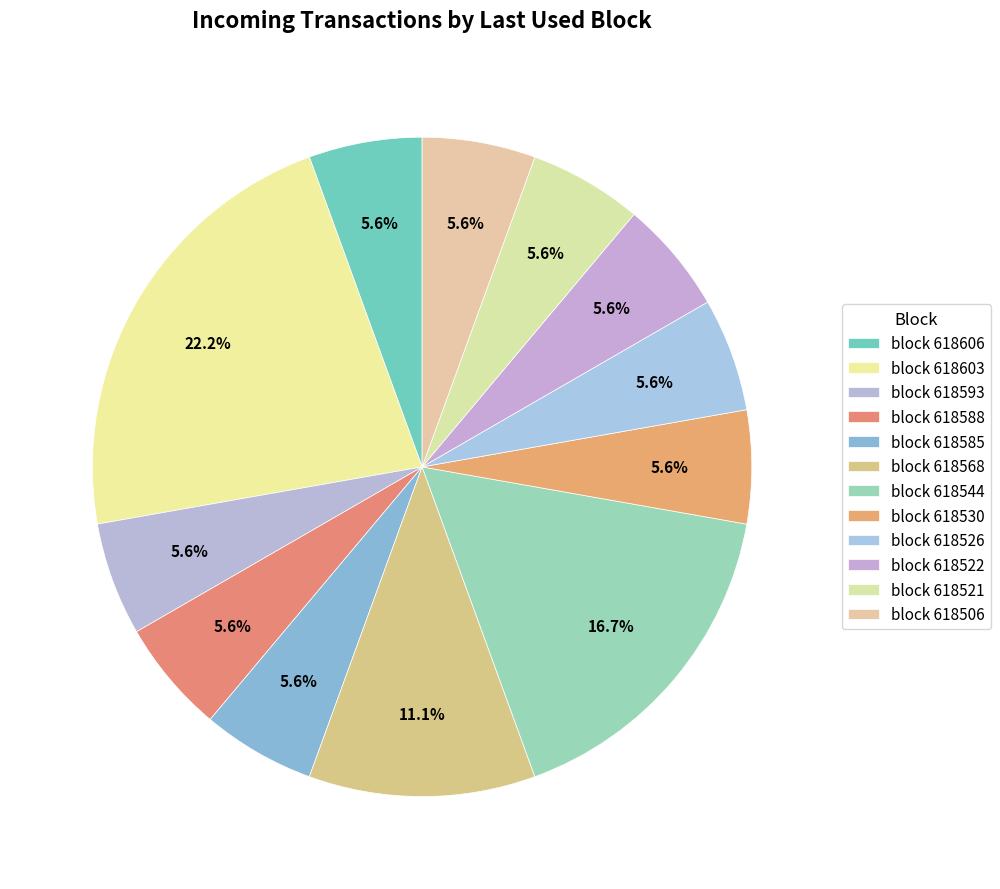

How many segments does this pie chart have?

12